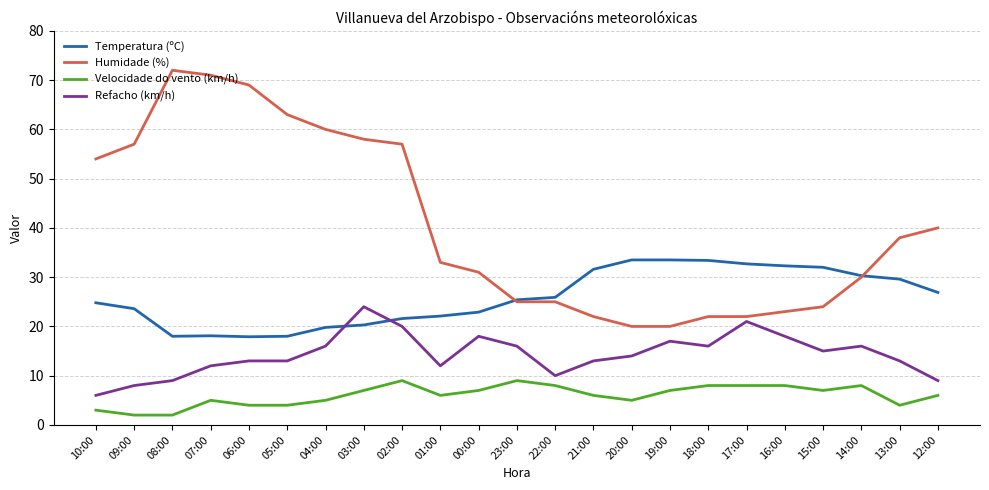

What position from the right is 19:00?

8